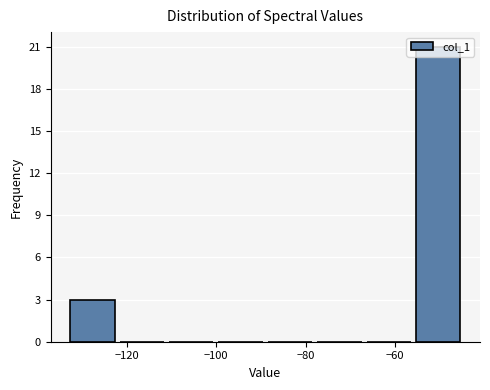

Which range on the x-axis has the tallest bar?

-56 to -44